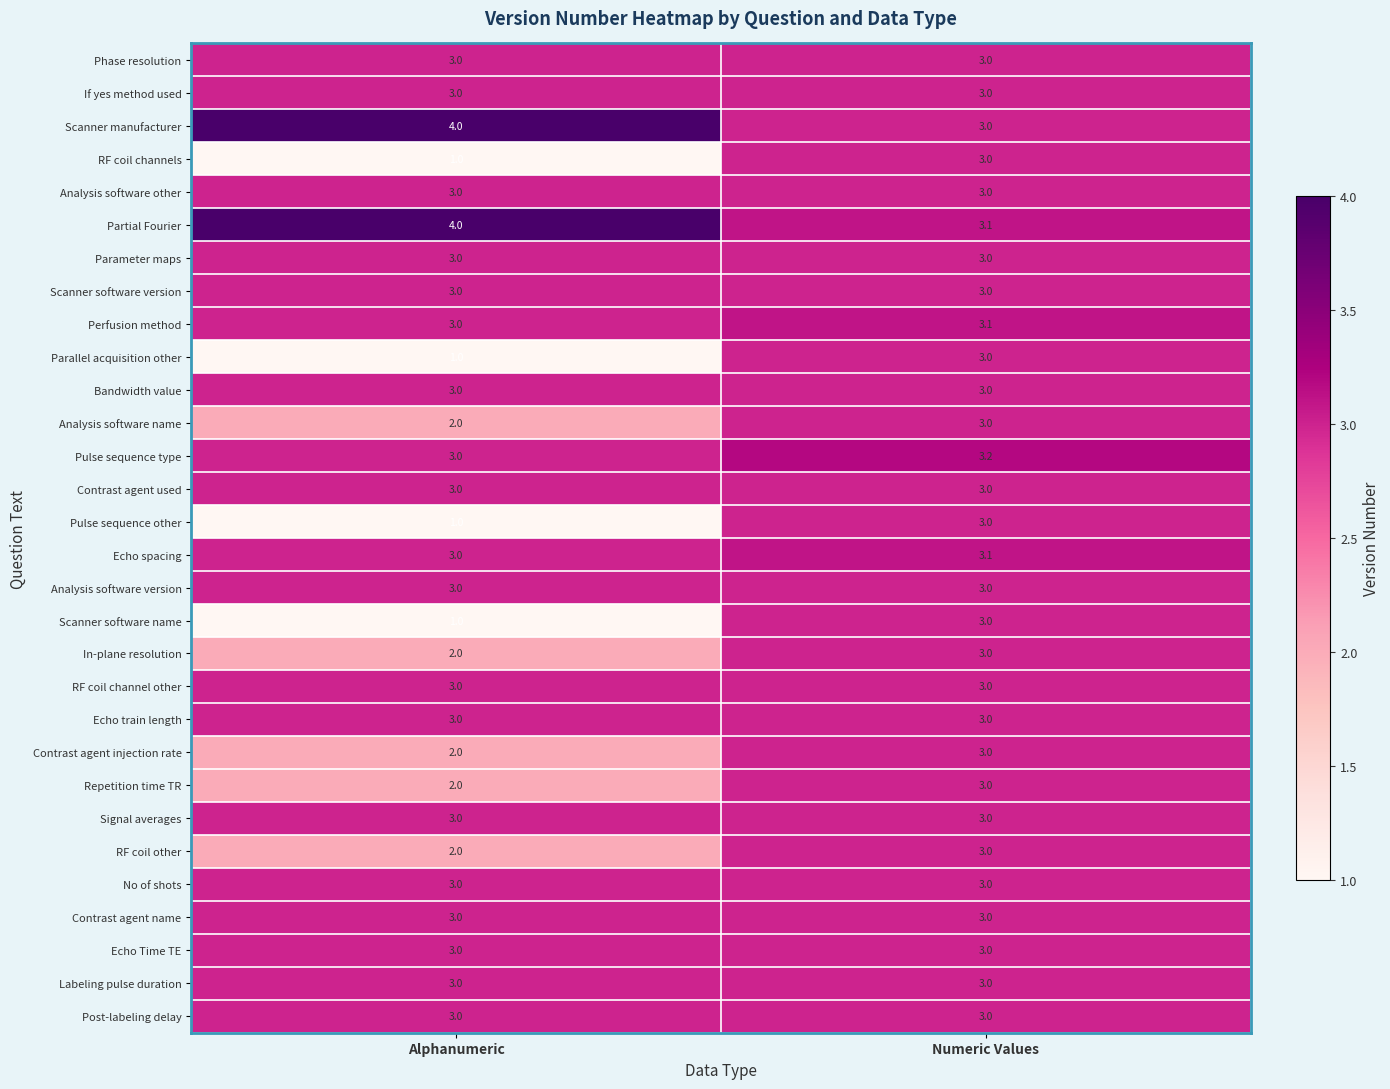

Which category has the highest value across all series?

Alphanumeric